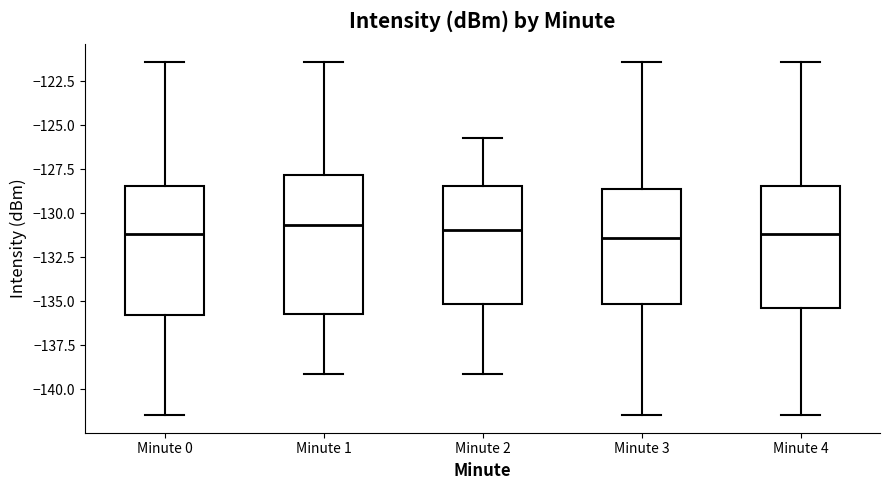

Reading left to right, read every box against the y-axis: the position of its median line, the range the box covers, and the ends of its whiskers. The values are not printed on the chart, so give them approximately, as read against the axis.

Minute 0: median -131.0, box -136.0 to -128.5, whiskers -141.5 to -121.5
Minute 1: median -130.5, box -135.5 to -128.0, whiskers -139.0 to -121.5
Minute 2: median -131.0, box -135.0 to -128.5, whiskers -139.0 to -125.5
Minute 3: median -131.5, box -135.0 to -128.5, whiskers -141.5 to -121.5
Minute 4: median -131.0, box -135.5 to -128.5, whiskers -141.5 to -121.5